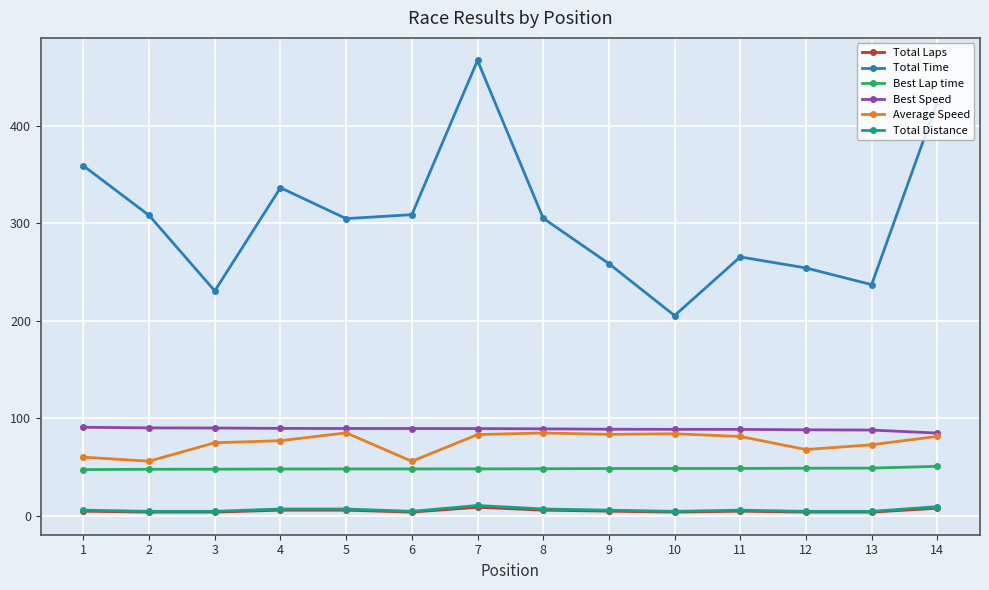

What is the maximum value for Total Distance?

10.8